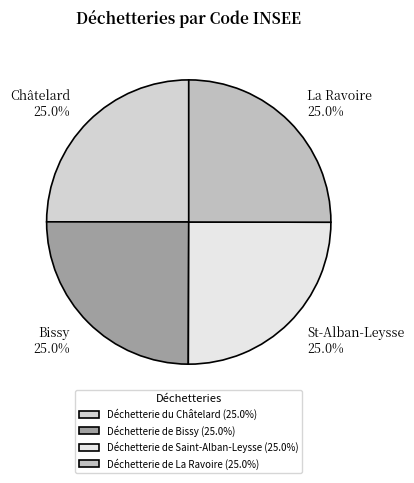

Count the number of slices in the pie.

4